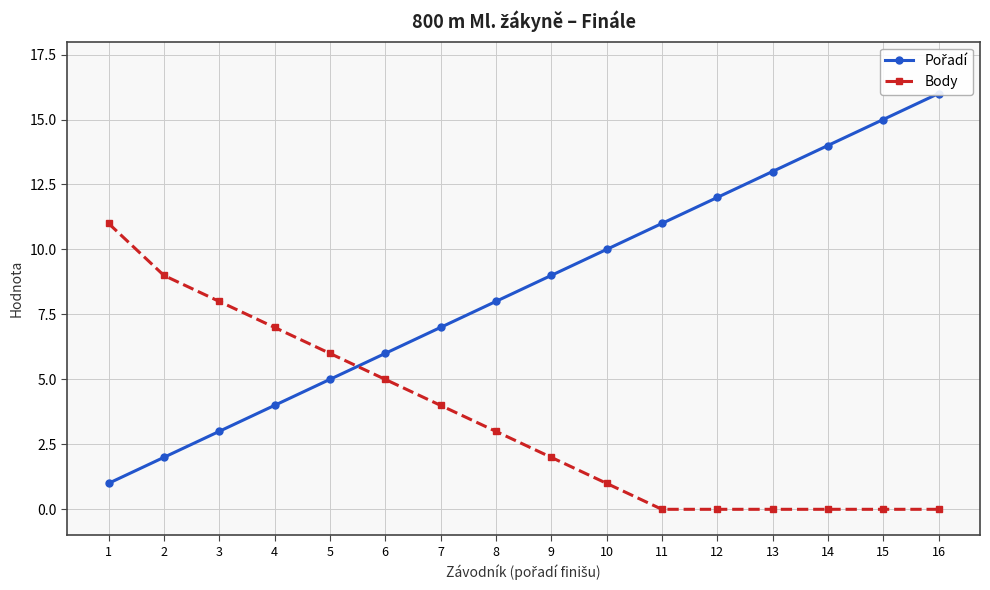

Rank the series at 16 from lowest to highest value.

Body, Pořadí